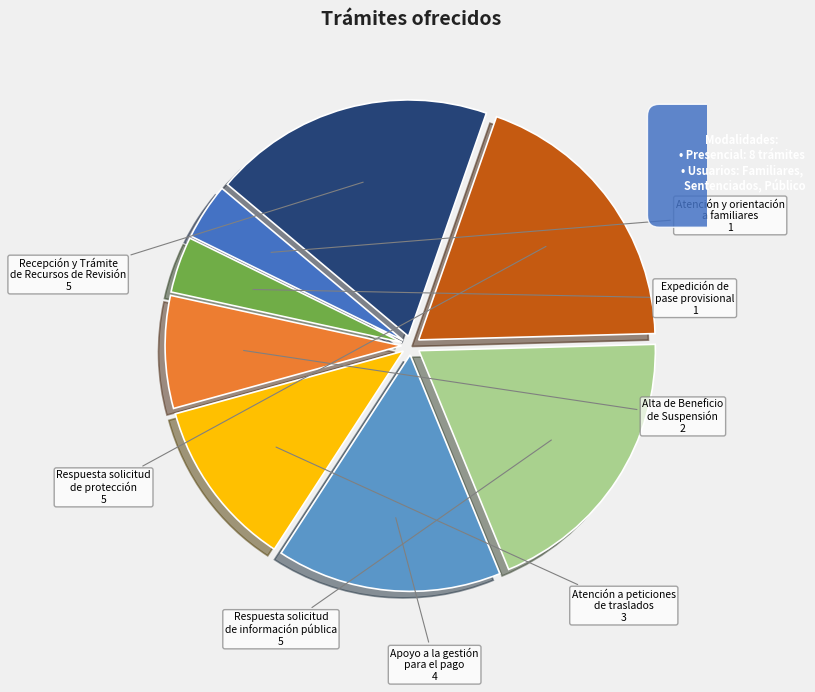

Is there a majority slice in this chart?

No